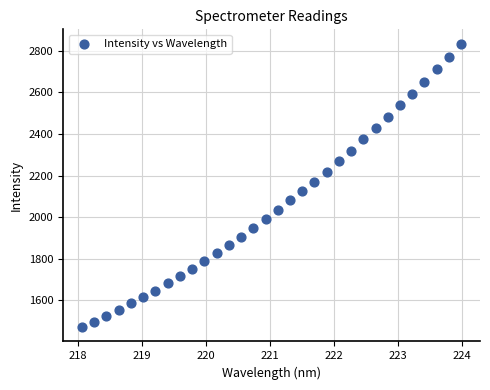

What is the range of Y values (max minus min)?

1362.3